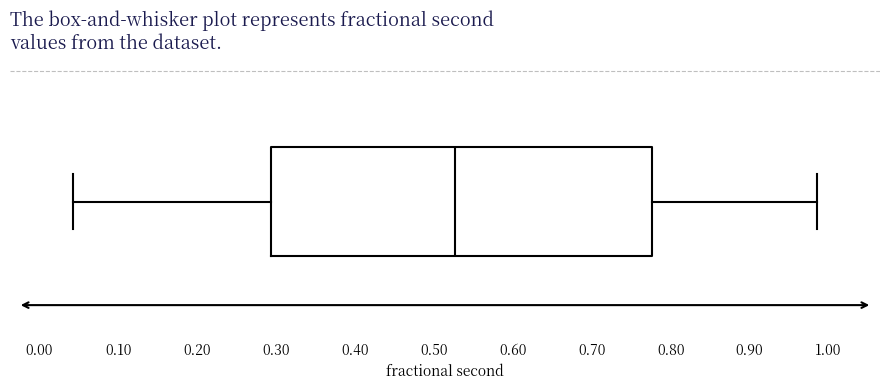

Read this box plot against the x-axis: the position of the median line, the range covered by the box, and the ends of both whiskers. The values are not printed on the chart, so give them approximately, as read against the axis.

median 0.53, box 0.29 to 0.78, whiskers 0.04 to 0.99